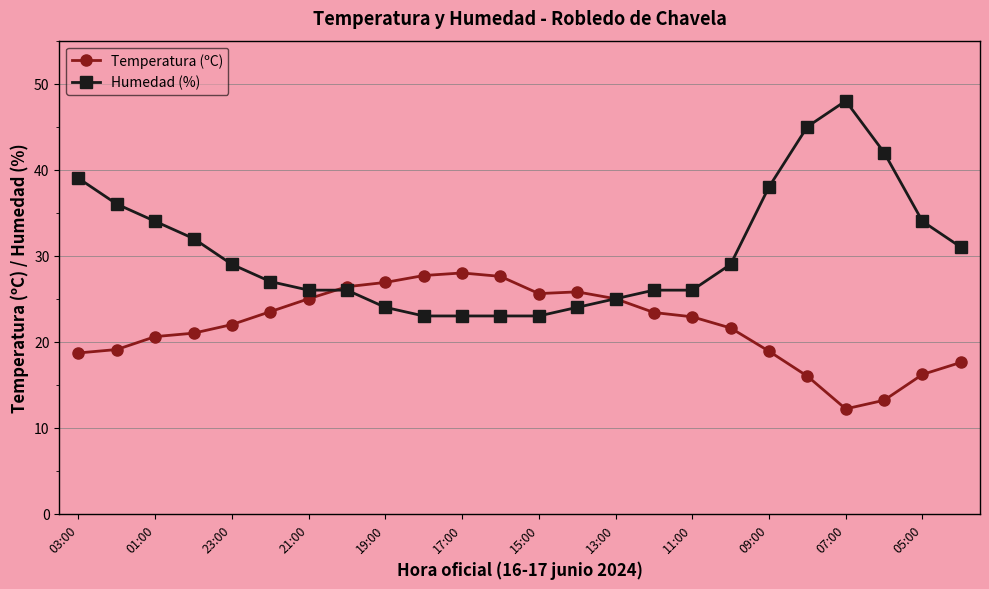

Which series has the largest total across all categories?

Humedad (%)